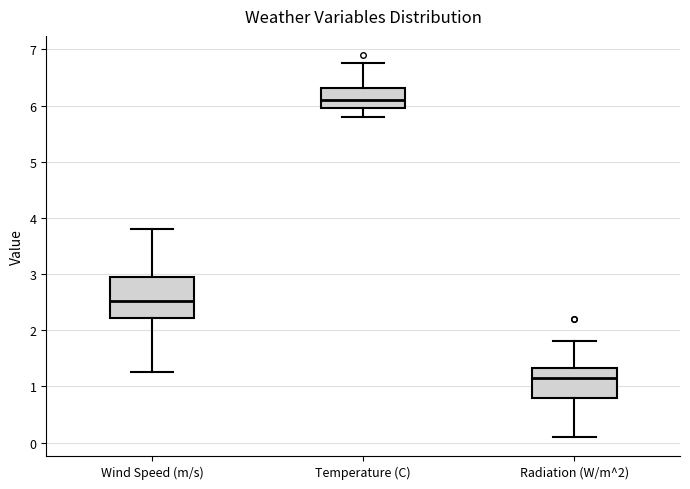

Where does the lower whisker of the box for Temperature (C) end on the y-axis? The values are not printed on the chart, so give them approximately, as read against the axis.

5.8